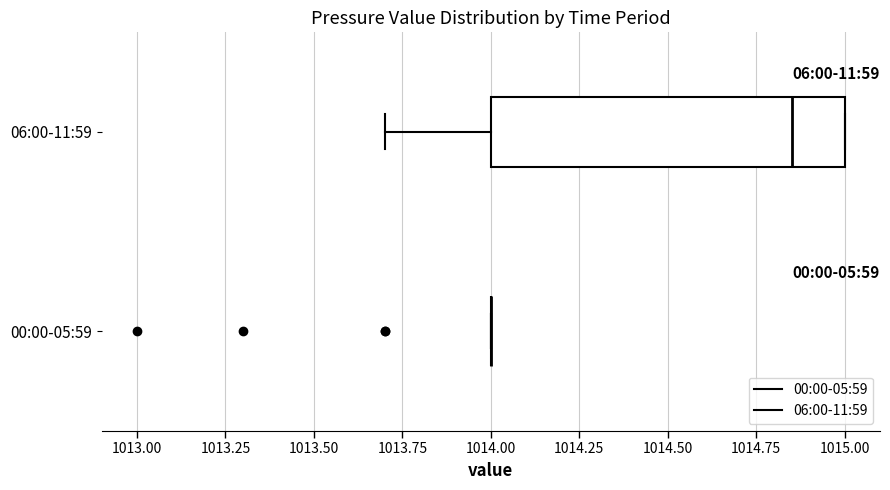

Reading bottom to top, transcribe this box plot: for each box, give where its median line is, the range the box spans, and where its two whiskers end, as read against the x-axis. The values are not printed on the chart, so give them approximately, as read against the axis.

00:00-05:59: box collapsed to a line at 1014.00, whiskers 1014.00 to 1014.00
06:00-11:59: median 1014.85, box 1014.00 to 1015.00, whiskers 1013.70 to 1015.00